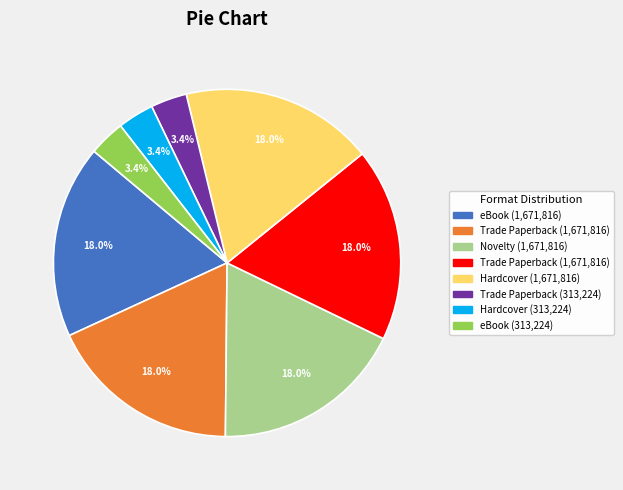

How many slices are in this pie chart?

8